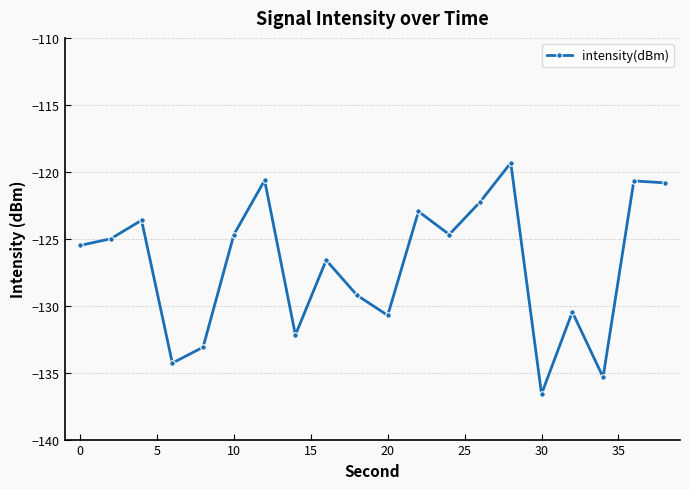

What is the value of the 13th point from the left?

-124.7